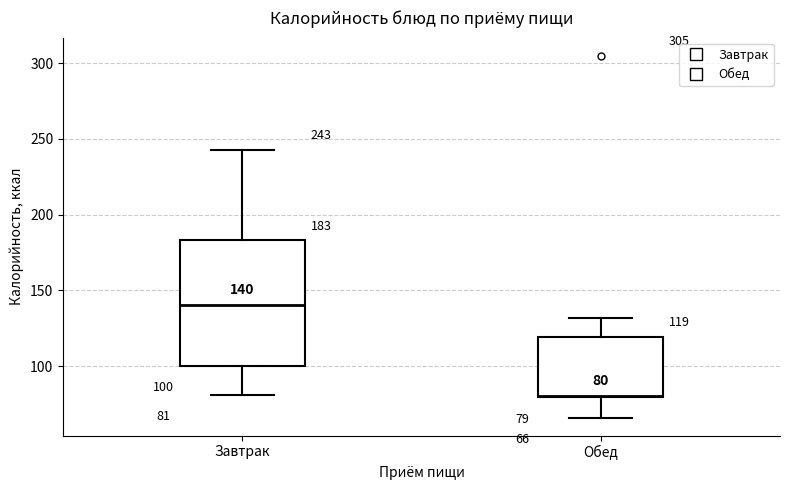

Comparing the boxes themselves (not the whiskers), which one is the tallest?

Завтрак